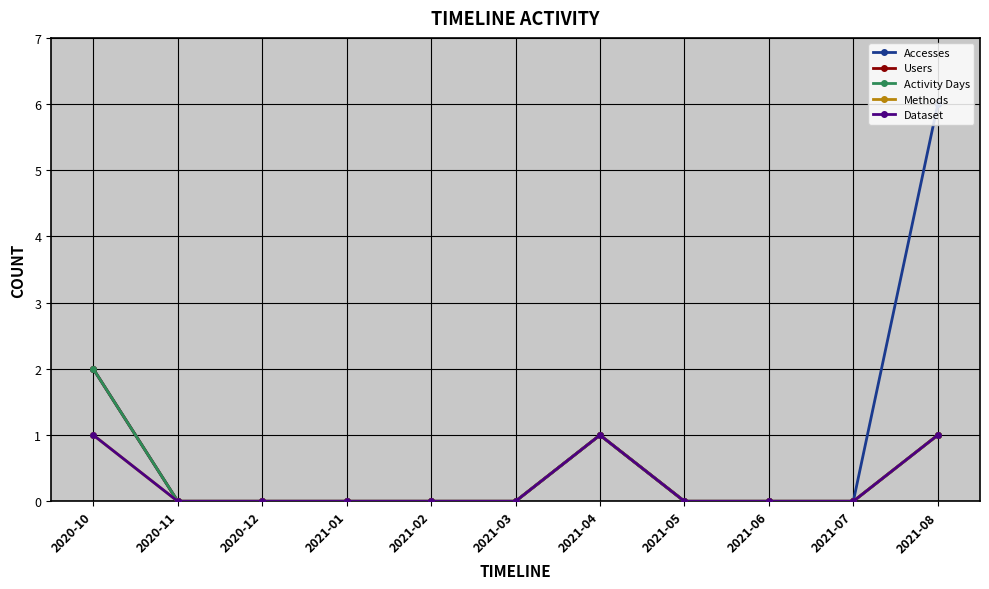

True or false: Users and Dataset intersect in this chart.

False